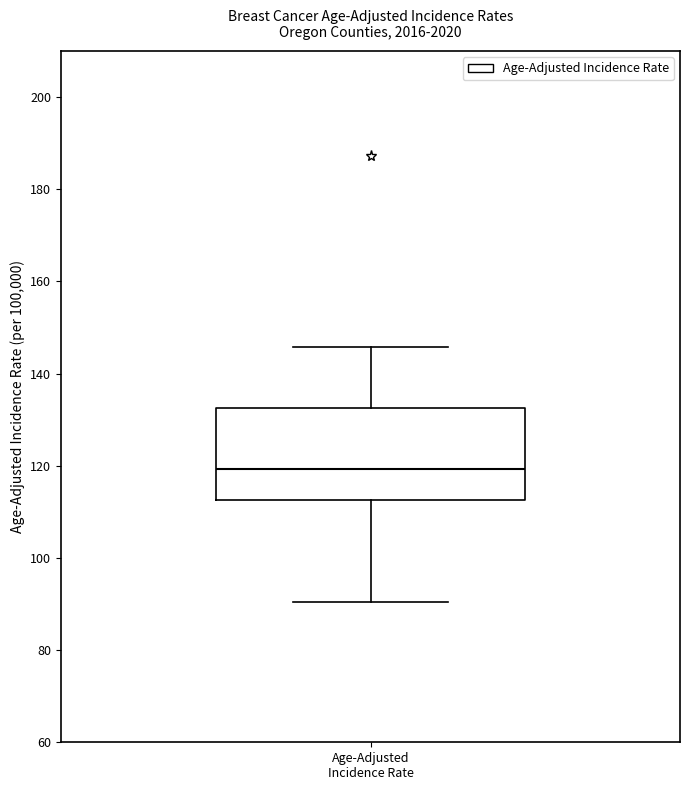

Where is the upper edge of the box for Age-Adjusted Incidence Rate on the y-axis? The values are not printed on the chart, so give them approximately, as read against the axis.

132